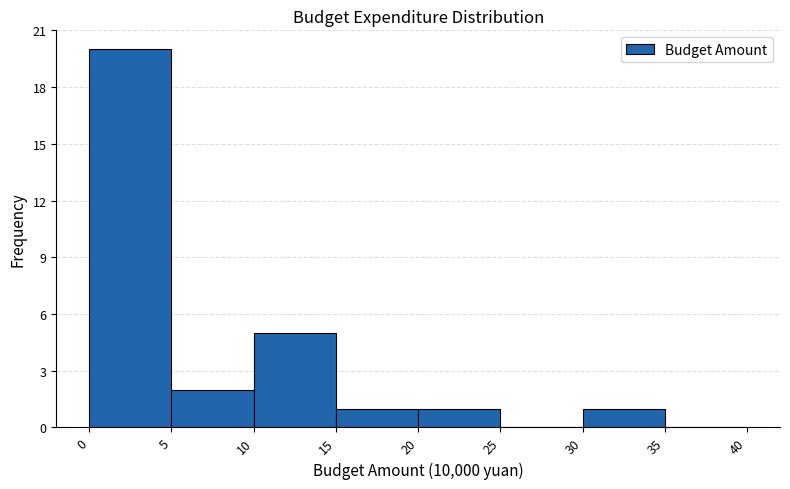

Reading left to right, list every bar in this chart as the range it spans on the x-axis followed by its height. The values are not printed on the chart, so give them approximately, as read against the axis.

0 to 5: 20
5 to 10: 2
10 to 15: 5
15 to 20: 1
20 to 25: 1
25 to 30: 0
30 to 35: 1
35 to 40: 0